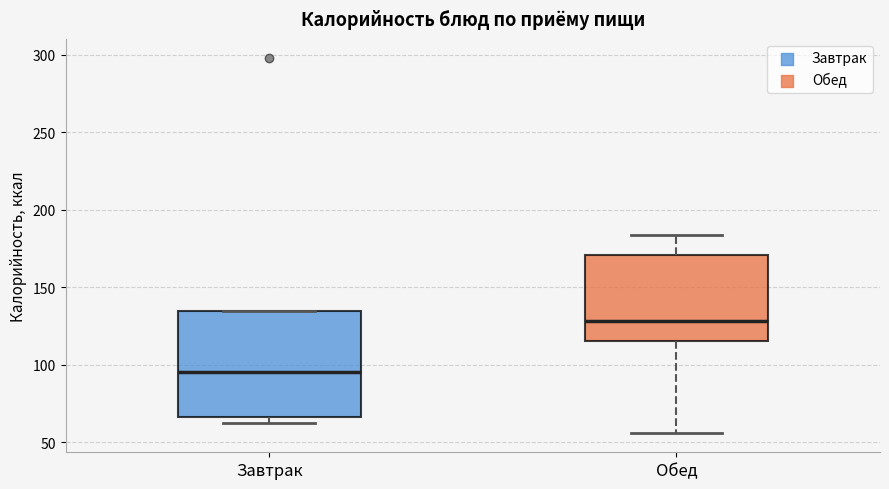

Which box's median line is the lowest?

Завтрак